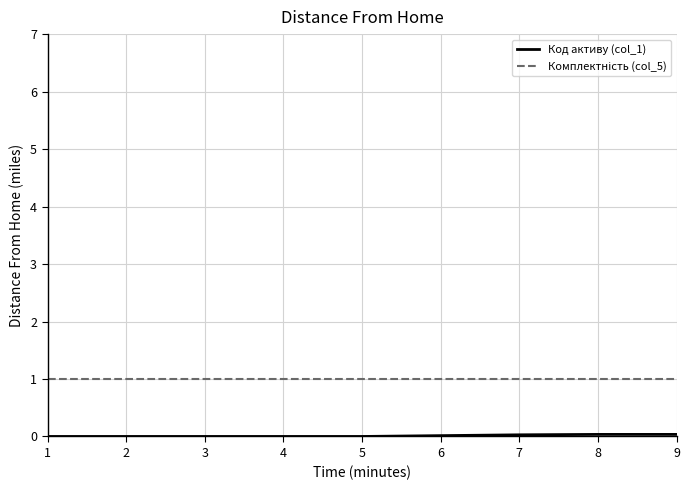

What is the highest value of the Код активу (col_1) series?

6.5